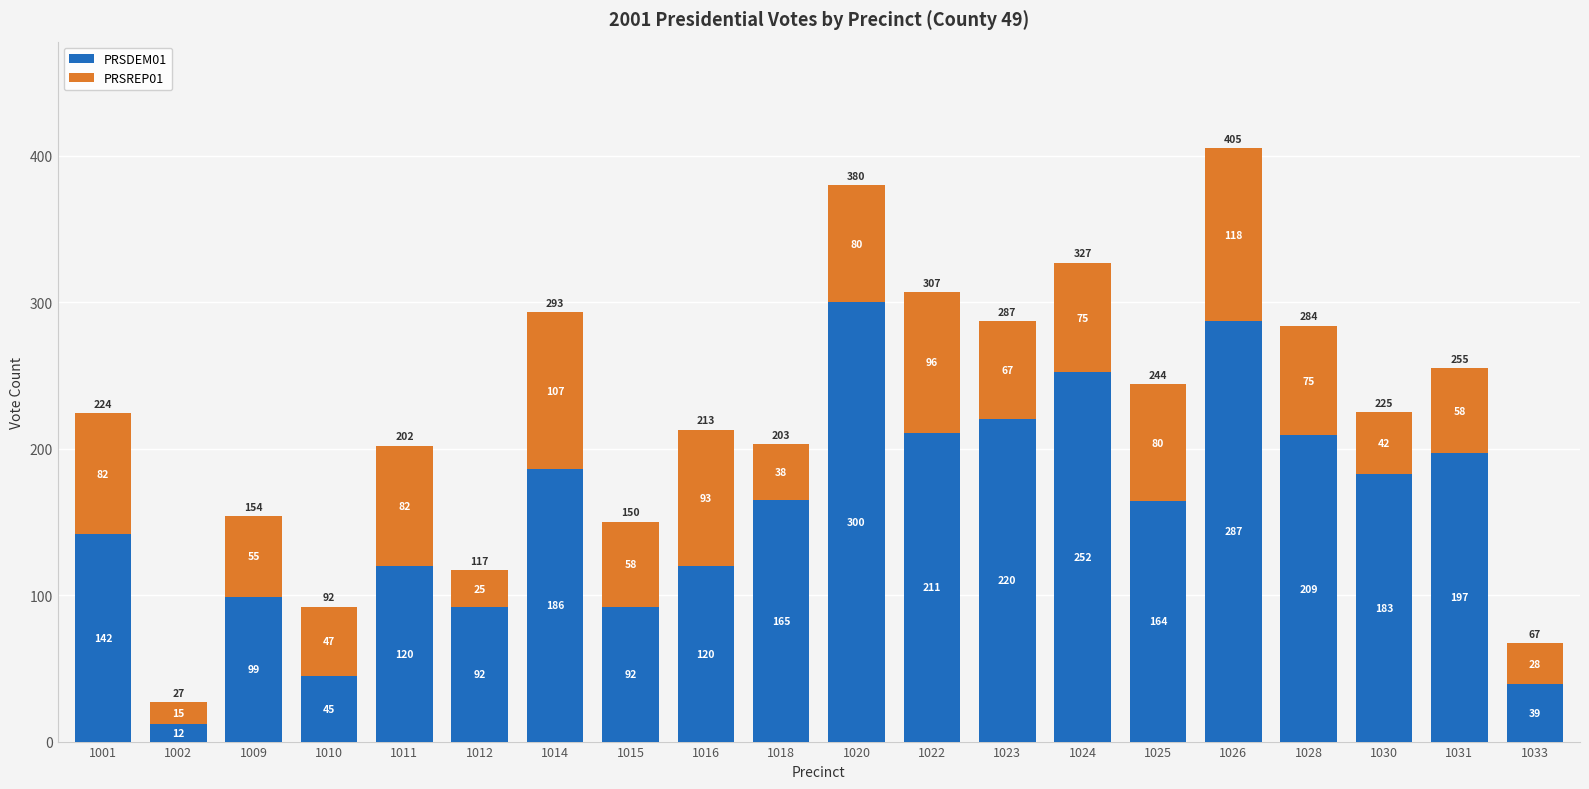

Reading left to right, transcribe the values for PRSDEM01.

1001=142	1002=12	1009=99	1010=45	1011=120	1012=92	1014=186	1015=92	1016=120	1018=165	1020=300	1022=211	1023=220	1024=252	1025=164	1026=287	1028=209	1030=183	1031=197	1033=39